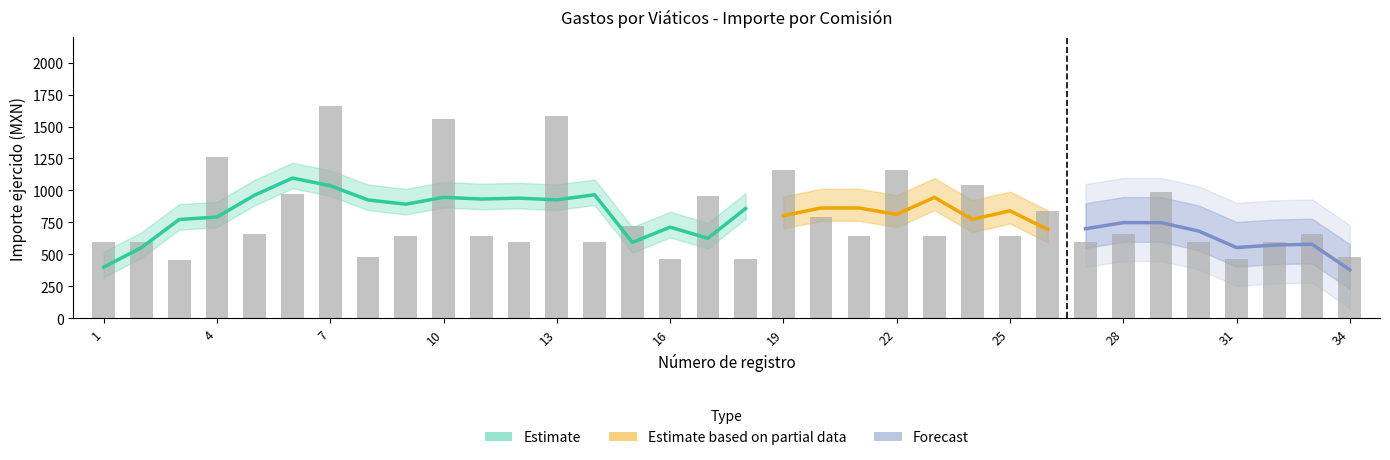

At which label does Importe ejercido (col_28) first exceed 640?

4